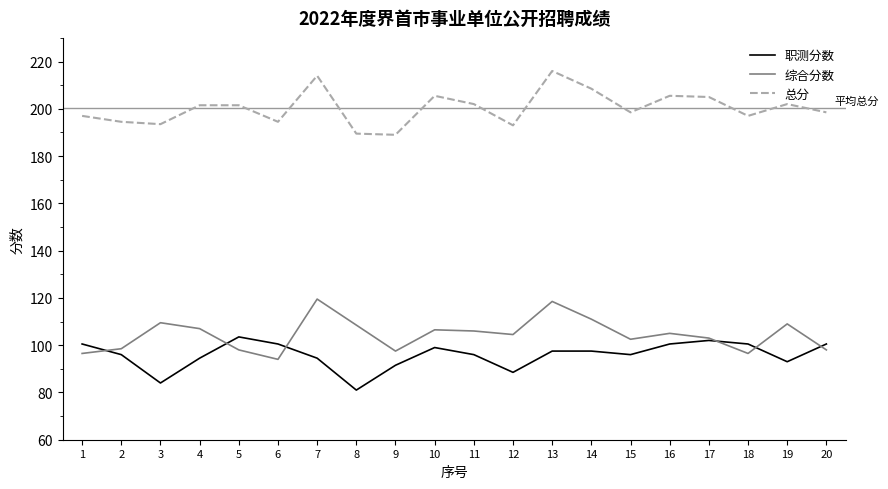

Is it true that 职测分数 equals 42.9 at 1?

False